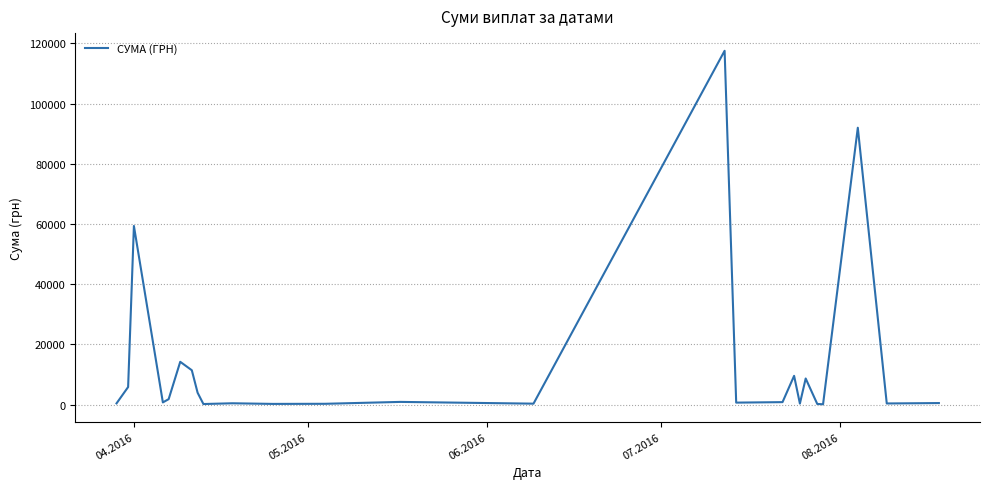

How many lines are shown in the chart?

1